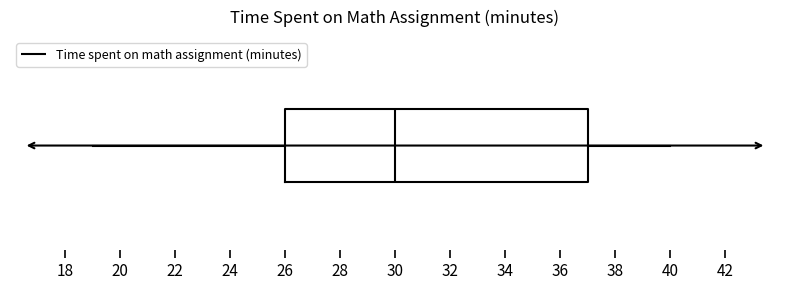

Where does the left whisker of the box end on the x-axis? The values are not printed on the chart, so give them approximately, as read against the axis.

19